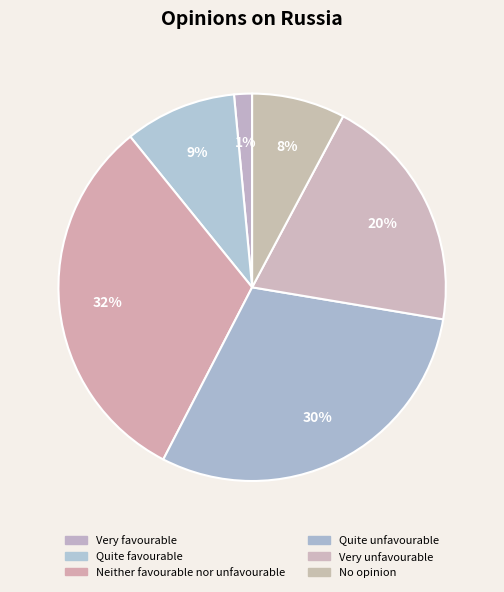

How many slices are in this pie chart?

6